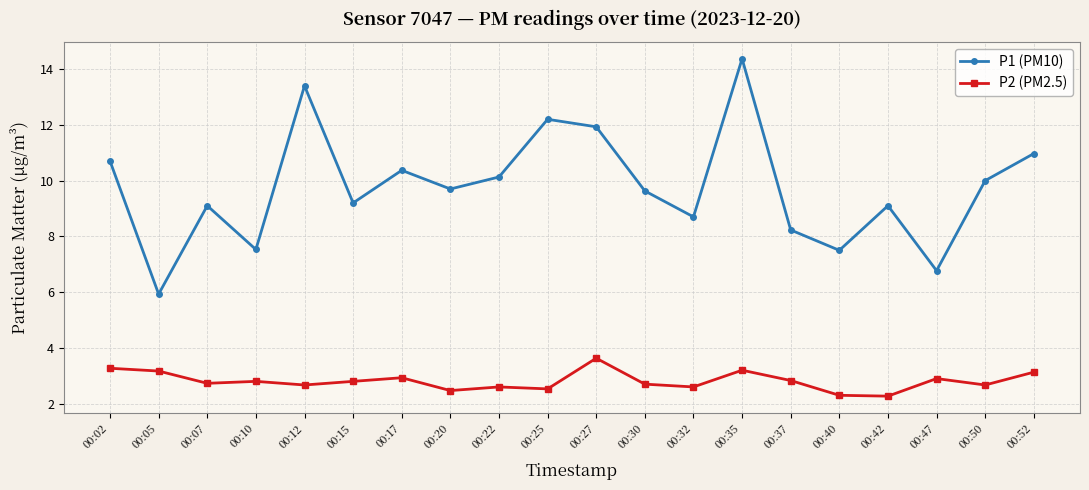

How many values in the P1 (PM10) series are below 9?

6